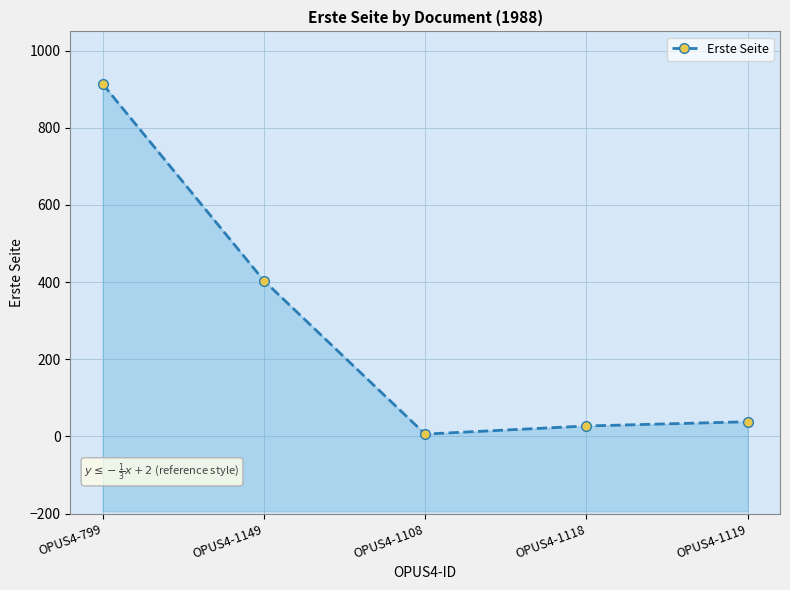

What is the sum of all values?

1389